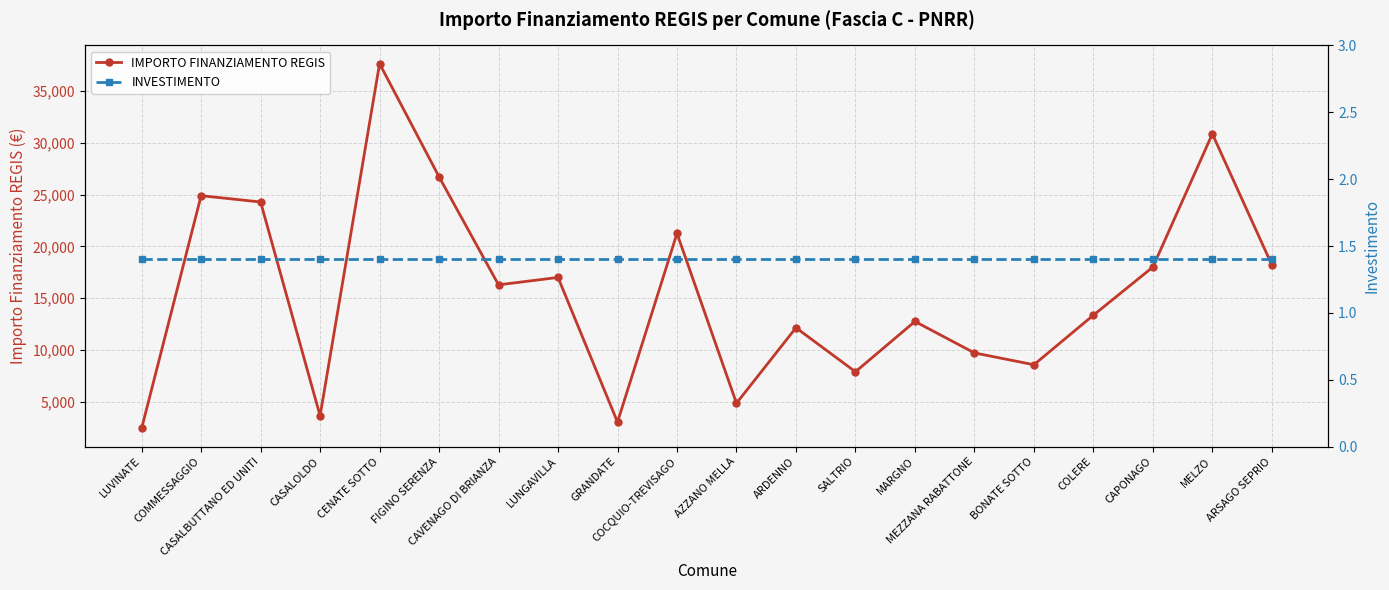

What is the average value of the IMPORTO FINANZIAMENTO REGIS series?

15673